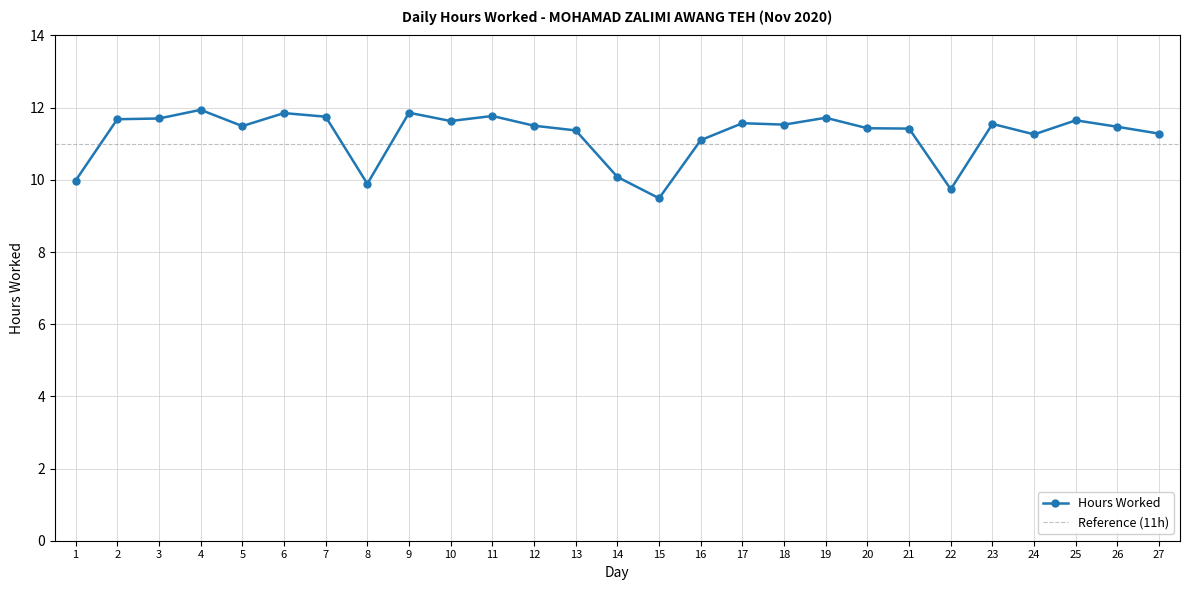

Which category has the lowest value across all series?

15